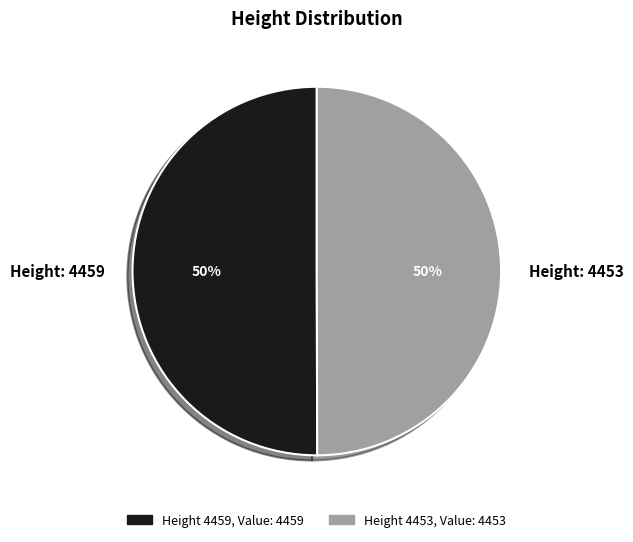

Combined, do Height: 4459 and Height: 4453 account for over 50%?

Yes